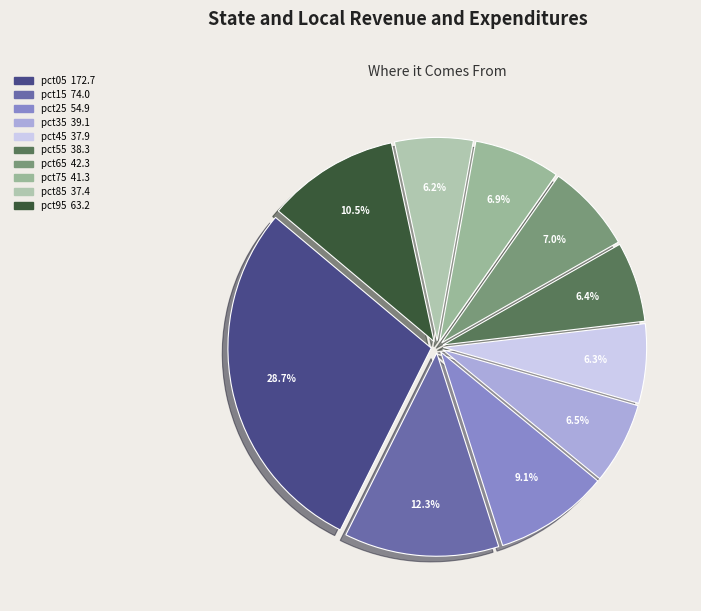

To the nearest percent, what is the difference between the pct25 and pct85 slice percentages?

3%